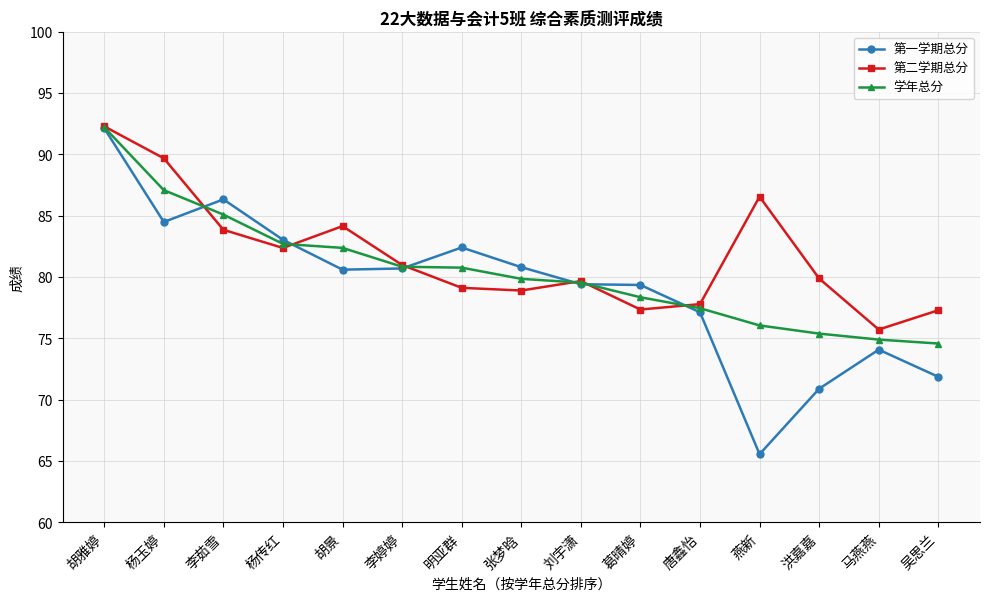

Does the chart have visible grid lines?

Yes